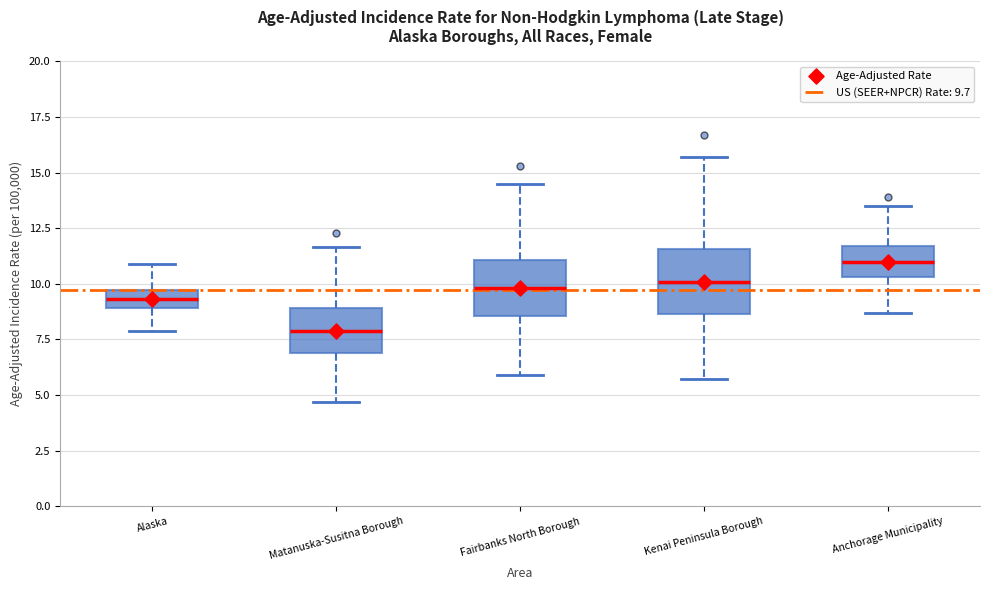

Reading left to right, transcribe this box plot: for each box, give where its median line is, the range the box spans, and where its two whiskers end, as read against the y-axis. The values are not printed on the chart, so give them approximately, as read against the axis.

Alaska: median 9.5 (inside the box), box 9.0 to 9.5, whiskers 8.0 to 11.0
Matanuska-Susitna Borough: median 8.0, box 7.0 to 9.0, whiskers 4.5 to 11.5
Fairbanks North Borough: median 10.0, box 8.5 to 11.0, whiskers 6.0 to 14.5
Kenai Peninsula Borough: median 10.0, box 8.5 to 11.5, whiskers 5.5 to 15.5
Anchorage Municipality: median 11.0, box 10.5 to 11.5, whiskers 8.5 to 13.5